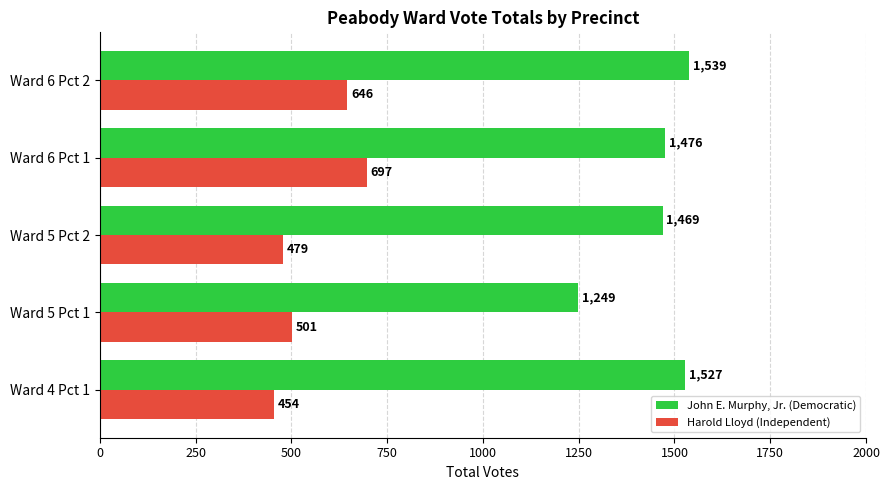

Where is John E. Murphy, Jr. (Democratic) nearest to the value 1394?

Ward 5 Pct 2